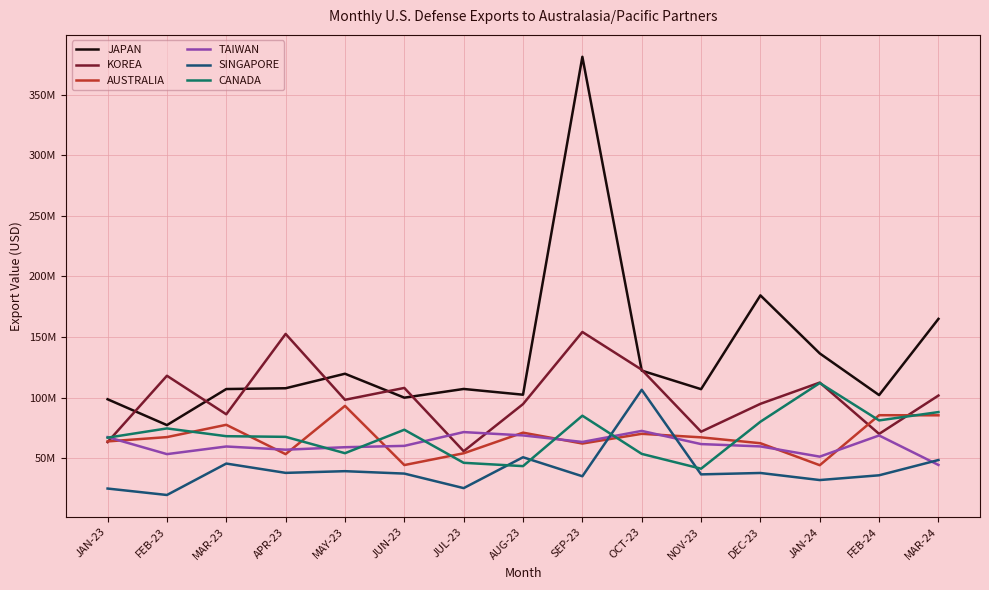

True or false: SINGAPORE has more than 0 interior local peaks.

True